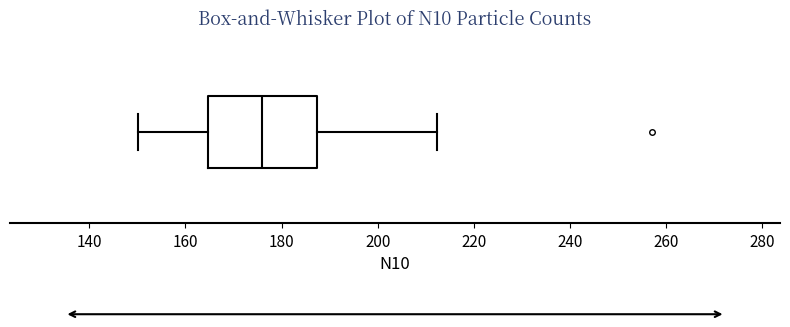

Read this box plot against the x-axis: the position of the median line, the range covered by the box, and the ends of both whiskers. The values are not printed on the chart, so give them approximately, as read against the axis.

median 176, box 164 to 188, whiskers 150 to 212